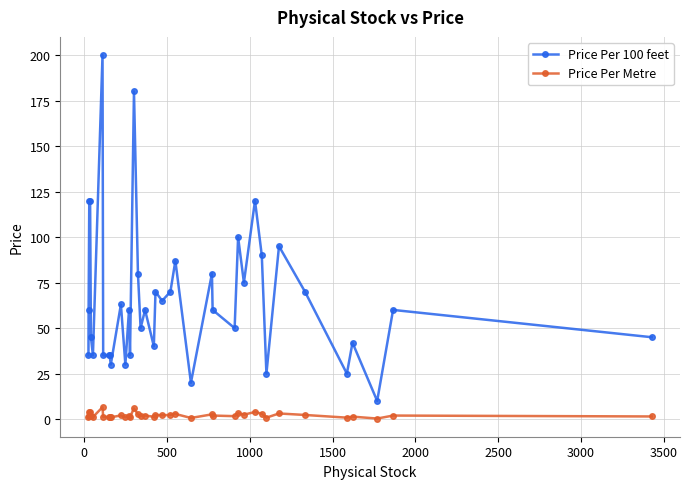

Rank the series by their average value, from lowest to highest.

Price Per Metre, Price Per 100 feet